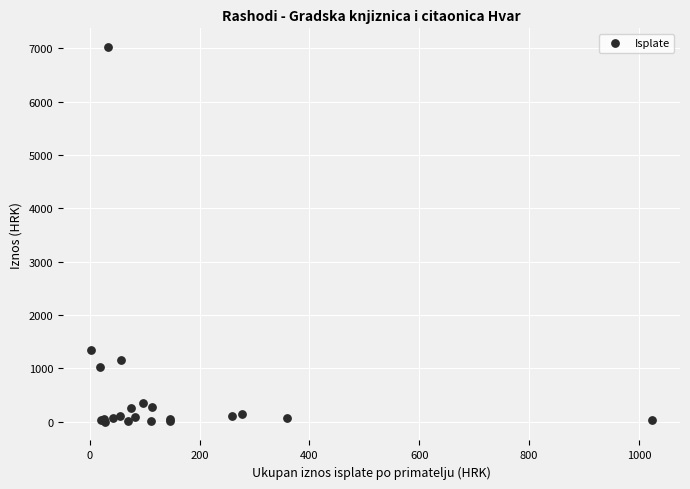

What Y value in the scatter plot is closest to 3512?

1350.0